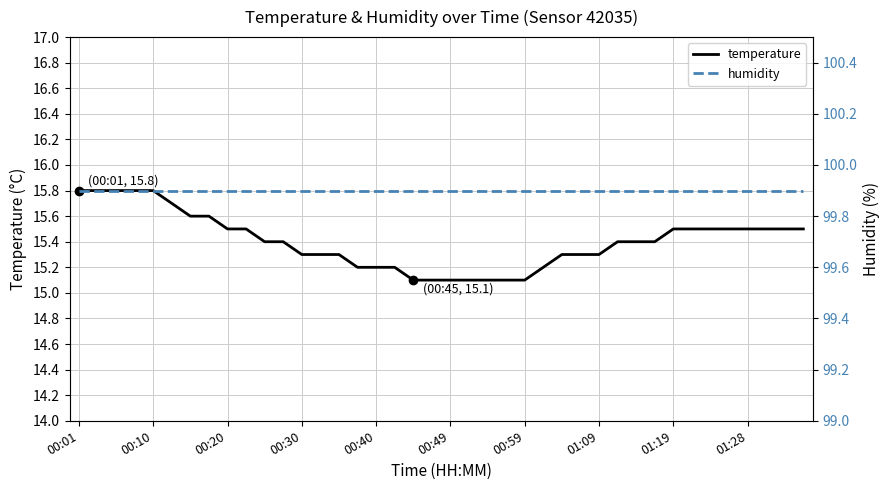

At how many categories does at least one series exceed 66?

40